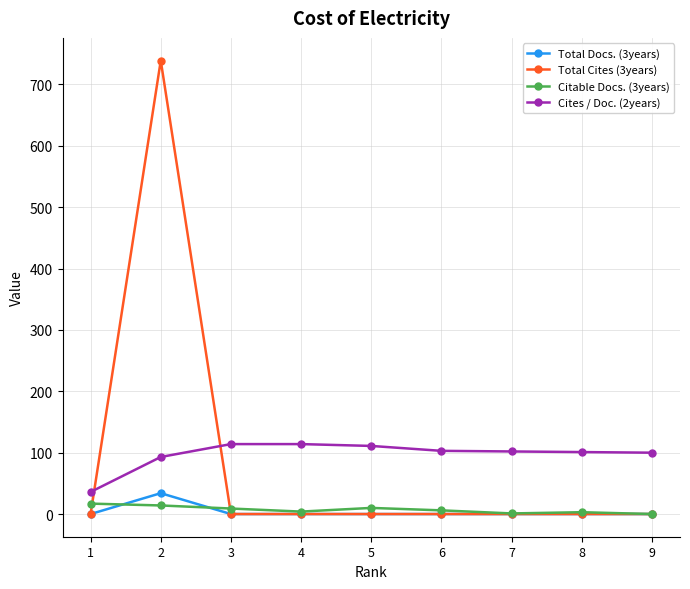

What are all the series names shown in the legend?

Total Docs. (3years), Total Cites (3years), Citable Docs. (3years), Cites / Doc. (2years)